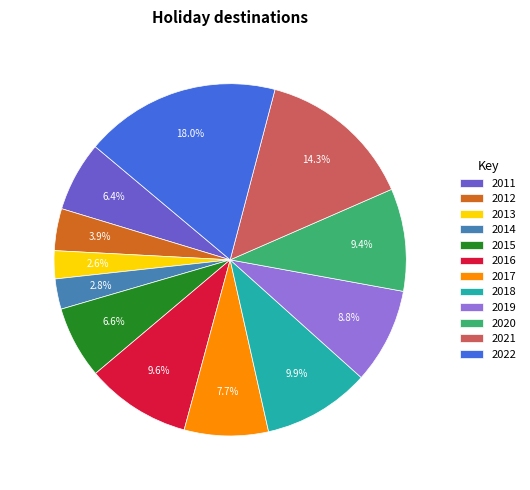

Between 2015 and 2012, which is larger?

2015